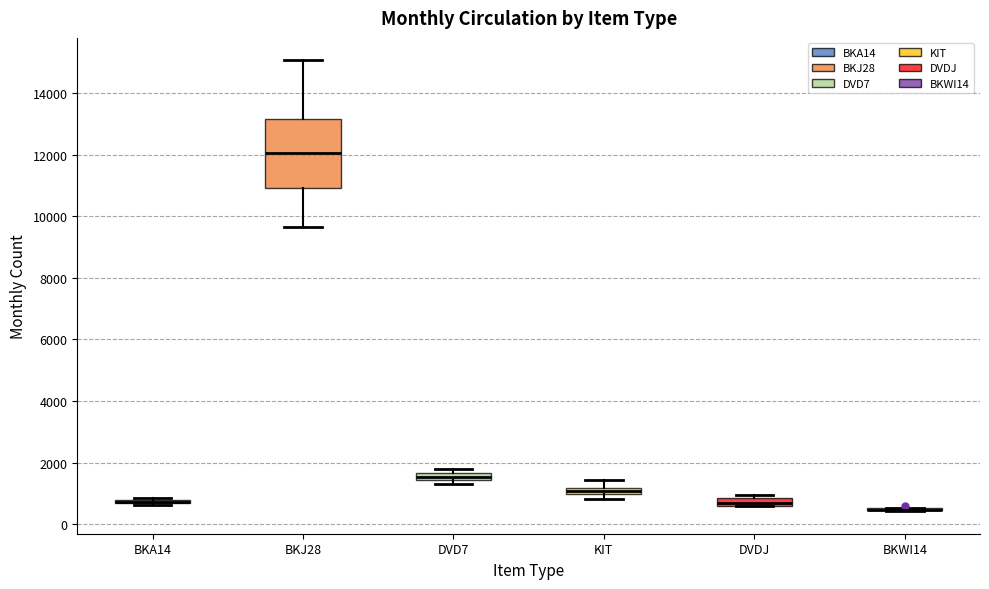

Comparing the boxes themselves (not the whiskers), which one is the tallest?

BKJ28